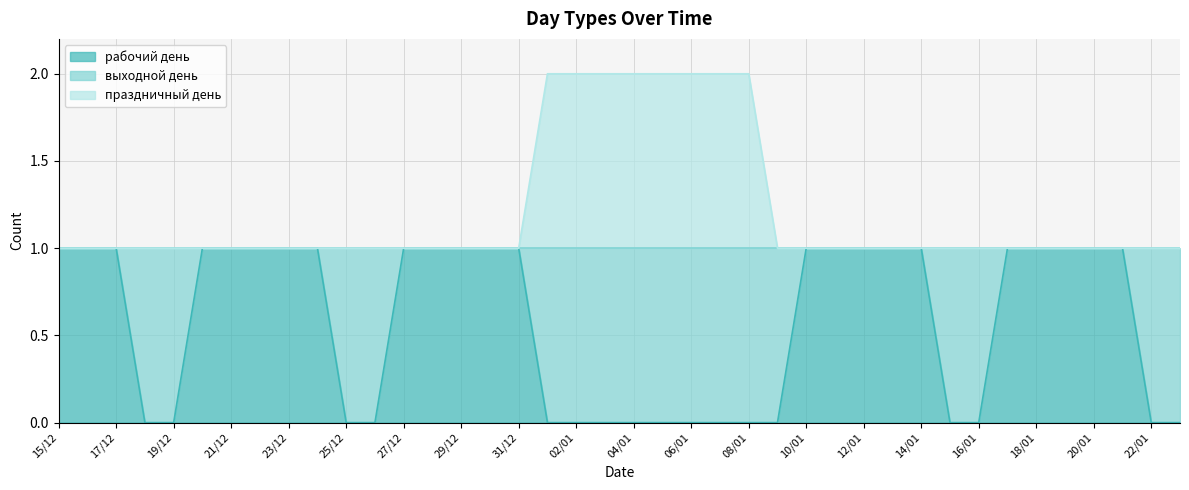

List the series in order of their peak value, lowest first.

рабочий день, праздничный день